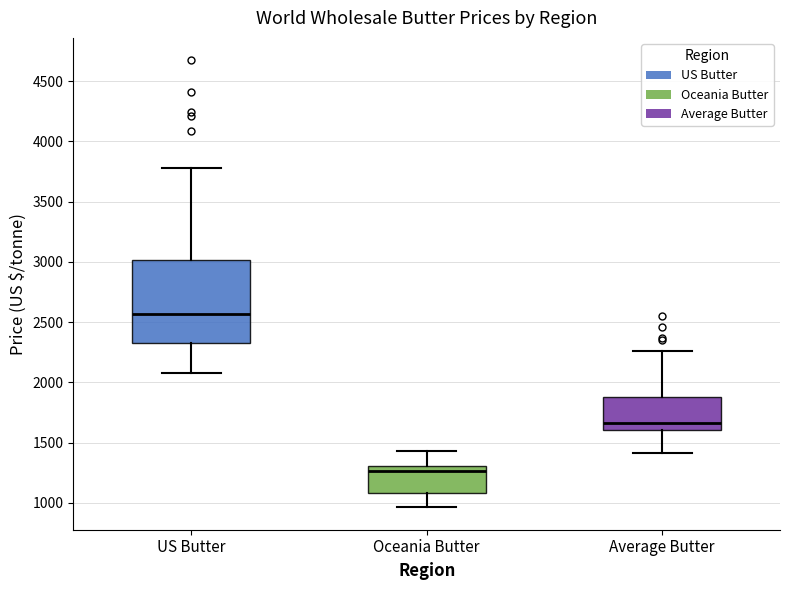

Reading left to right, transcribe this box plot: for each box, give where its median line is, the range the box spans, and where its two whiskers end, as read against the y-axis. The values are not printed on the chart, so give them approximately, as read against the axis.

US Butter: median 2550, box 2300 to 3000, whiskers 2100 to 3800
Oceania Butter: median 1250, box 1100 to 1300, whiskers 950 to 1450
Average Butter: median 1650, box 1600 to 1900, whiskers 1400 to 2250